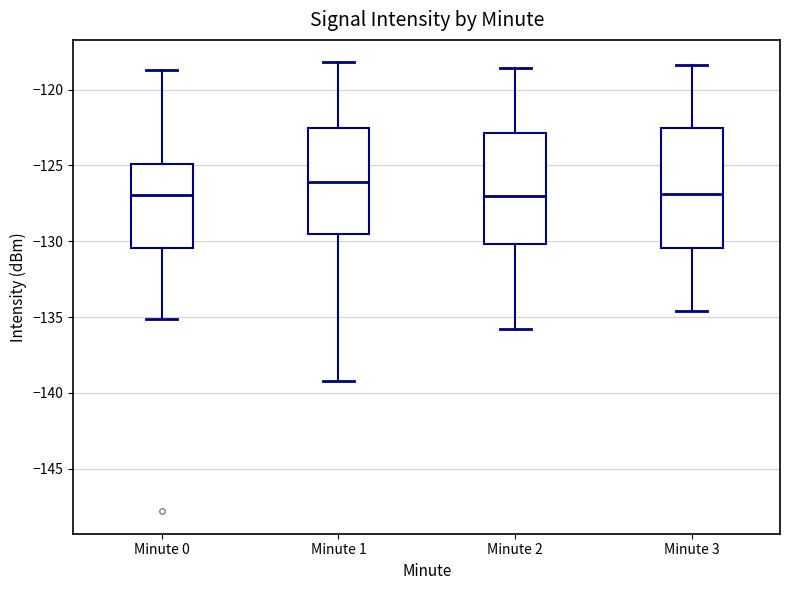

Where does the median line of the box for Minute 2 sit on the y-axis? The values are not printed on the chart, so give them approximately, as read against the axis.

-127.0